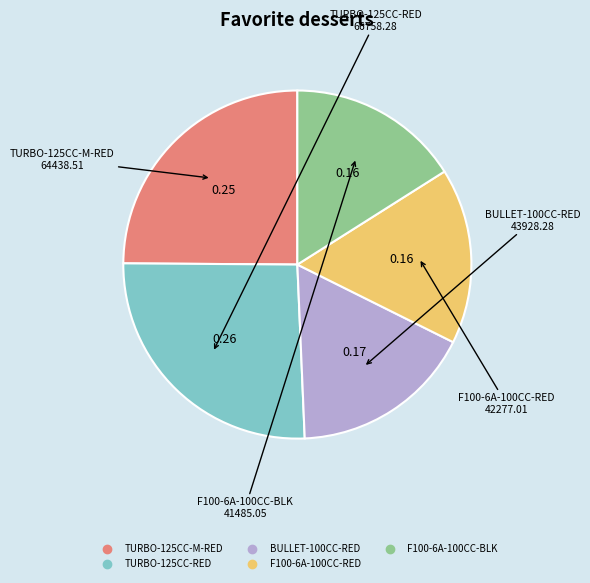

True or false: TURBO-125CC-M-RED accounts for 25% of the total.

True